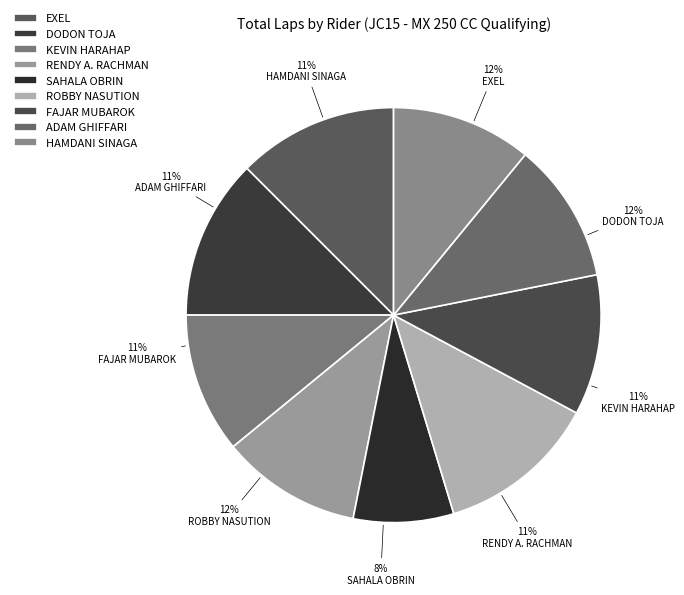

What is the smallest slice in the pie chart?

SAHALA OBRIN